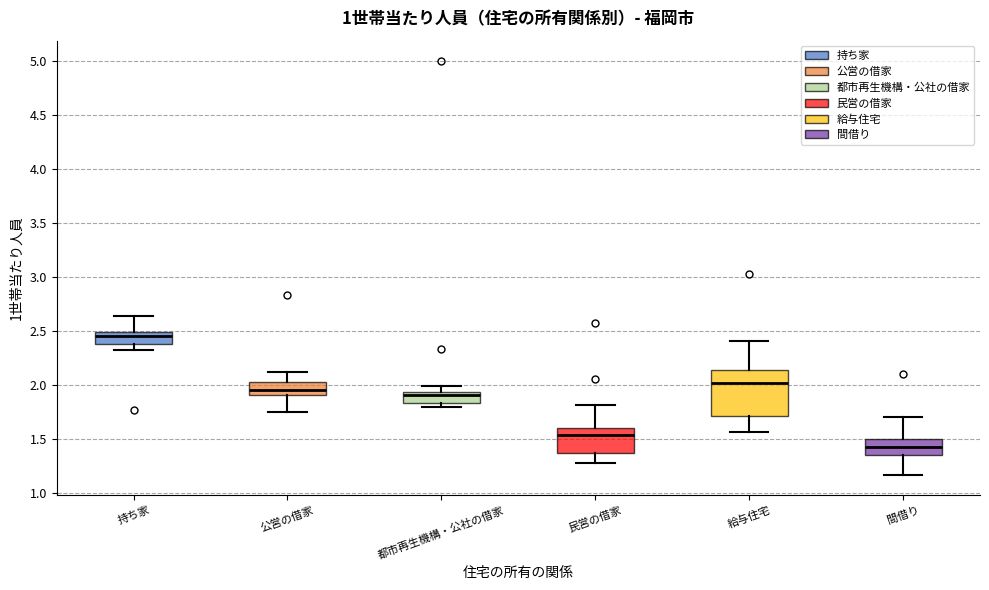

Reading left to right, transcribe this box plot: for each box, give where its median line is, the range the box spans, and where its two whiskers end, as read against the y-axis. The values are not printed on the chart, so give them approximately, as read against the axis.

持ち家: median 2.45, box 2.40 to 2.50, whiskers 2.35 to 2.65
公営の借家: median 1.95, box 1.90 to 2.05, whiskers 1.75 to 2.10
都市再生機構・公社の借家: median 1.90, box 1.85 to 1.95, whiskers 1.80 to 2.00
民営の借家: median 1.55, box 1.35 to 1.60, whiskers 1.30 to 1.80
給与住宅: median 2.00, box 1.70 to 2.15, whiskers 1.55 to 2.40
間借り: median 1.45, box 1.35 to 1.50, whiskers 1.15 to 1.70